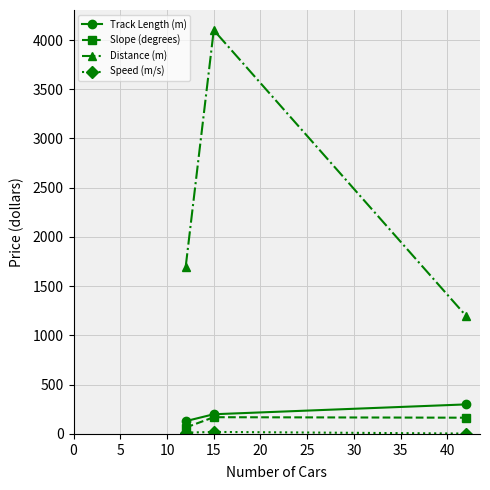

At how many categories does at least one series exceed 2664?

1